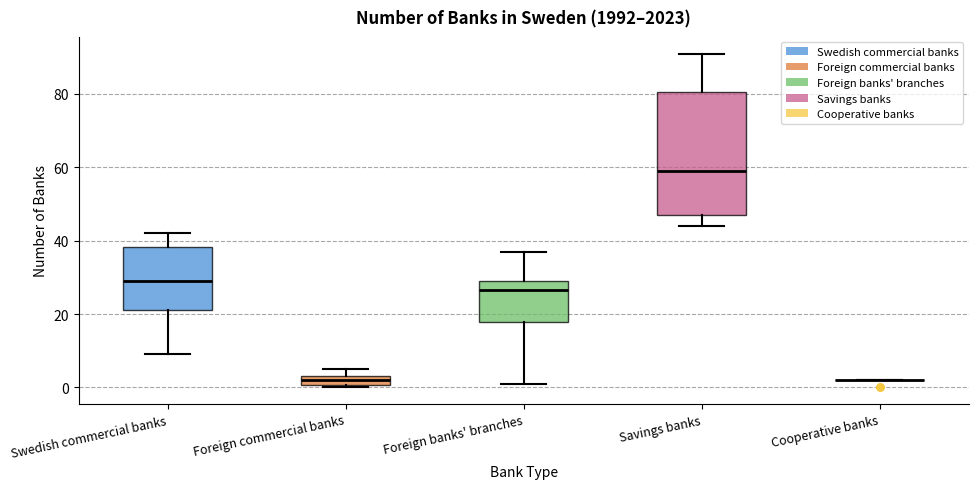

Where does the median line of the box for Swedish commercial banks sit on the y-axis? The values are not printed on the chart, so give them approximately, as read against the axis.

30